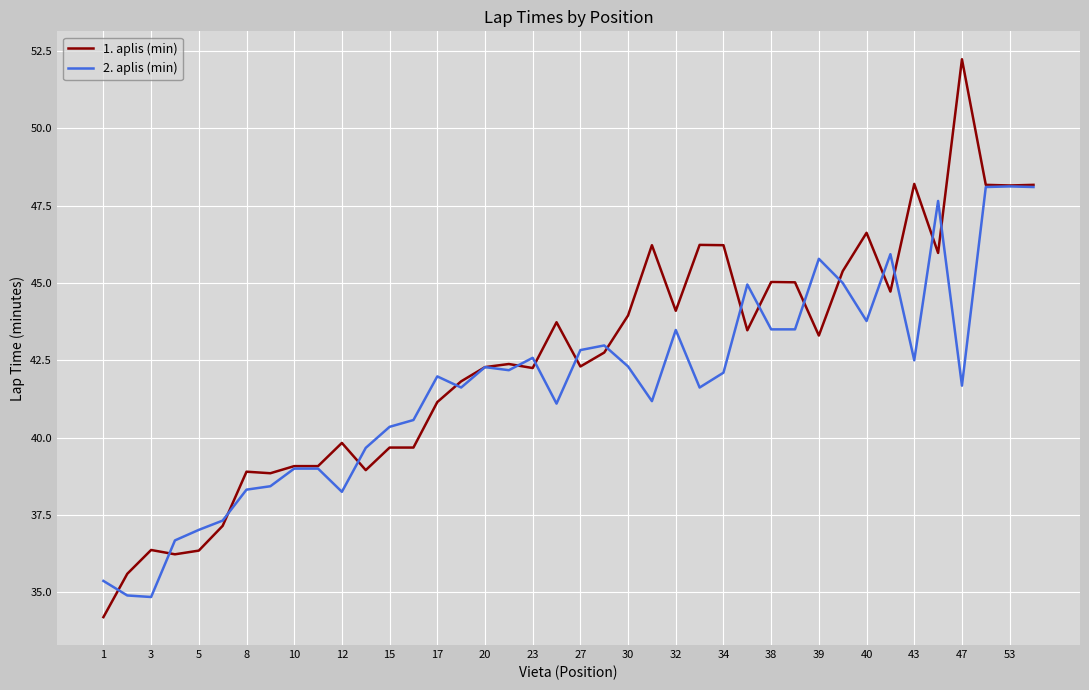

What are all the series names shown in the legend?

1. aplis (min), 2. aplis (min)